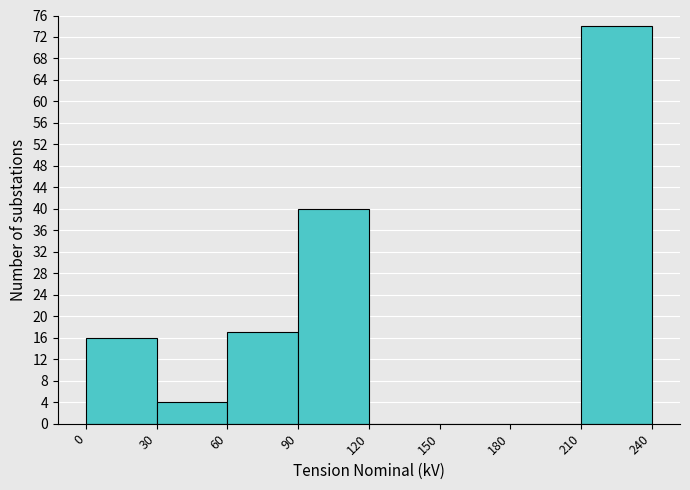

Reading left to right, list every bar in this chart as the range it spans on the x-axis followed by its height. The values are not printed on the chart, so give them approximately, as read against the axis.

0 to 30: 16
30 to 60: 4
60 to 90: 17
90 to 120: 40
120 to 150: 0
150 to 180: 0
180 to 210: 0
210 to 240: 74